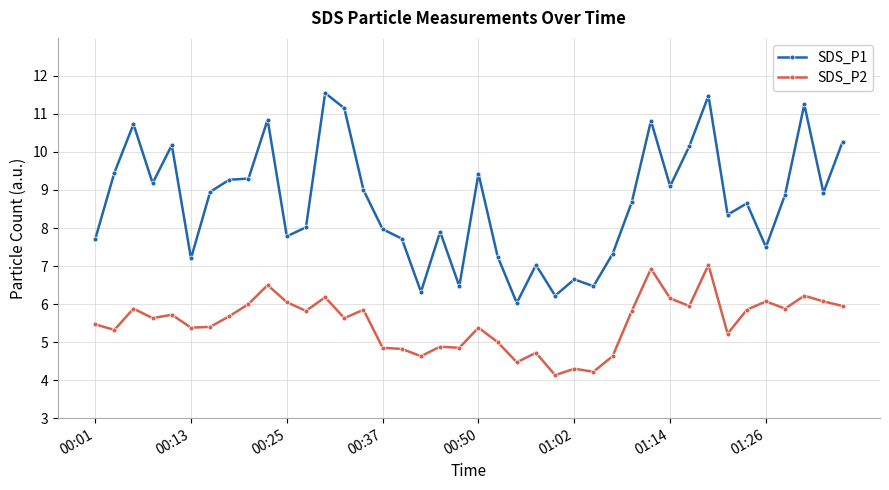

How many lines are shown in the chart?

2